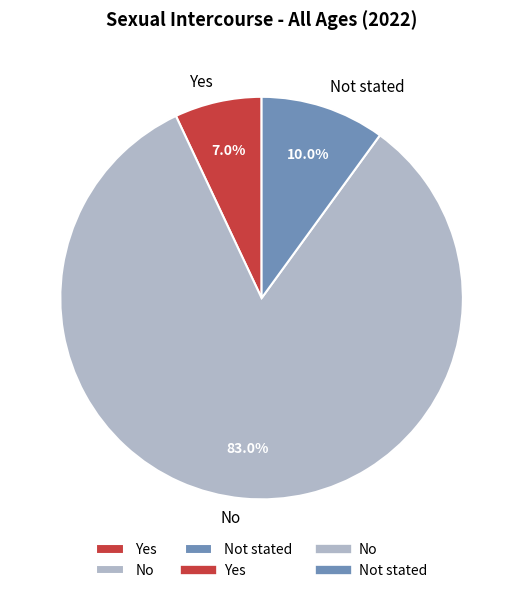

What percentage is NOT represented by Not stated?

90.0%